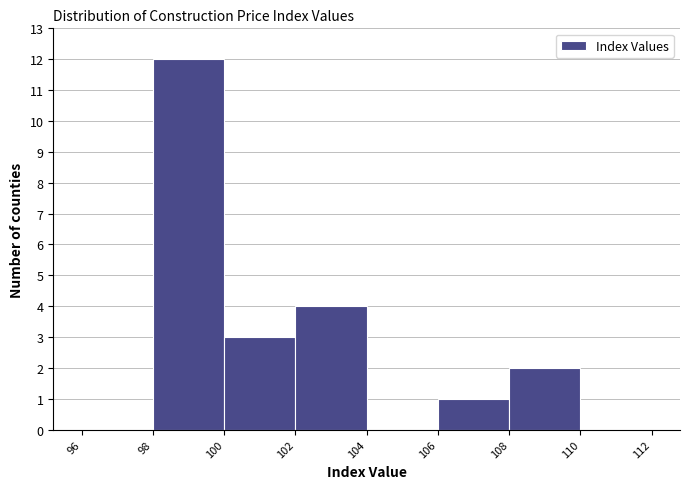

Which range on the x-axis has the tallest bar?

98 to 100